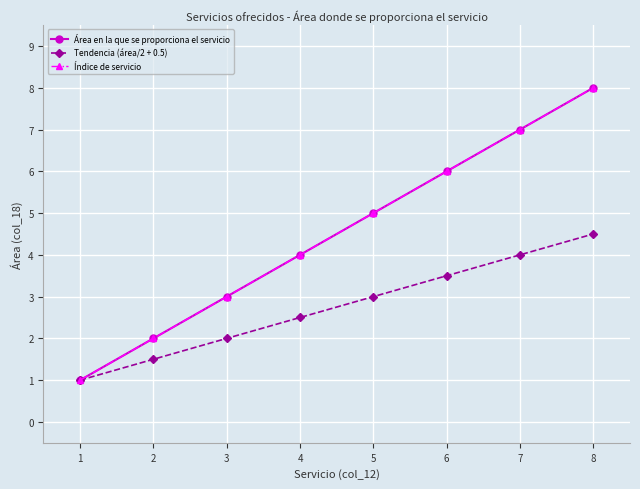

Which series has the largest range (max minus min)?

Área en la que se proporciona el servicio